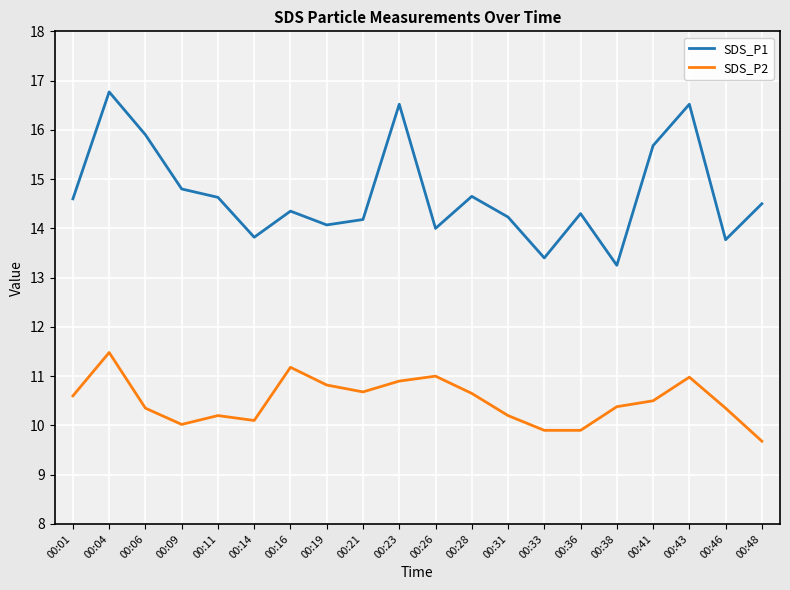

List the series in order of their overall mean, highest first.

SDS_P1, SDS_P2